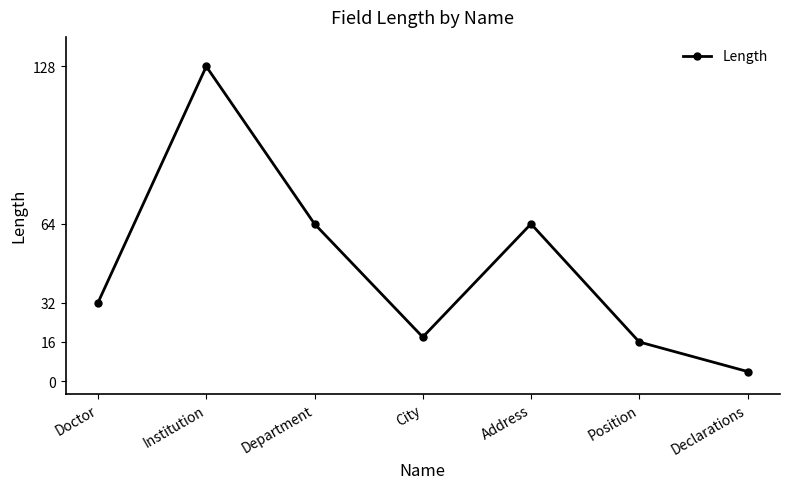

How many distinct data groups are displayed?

1